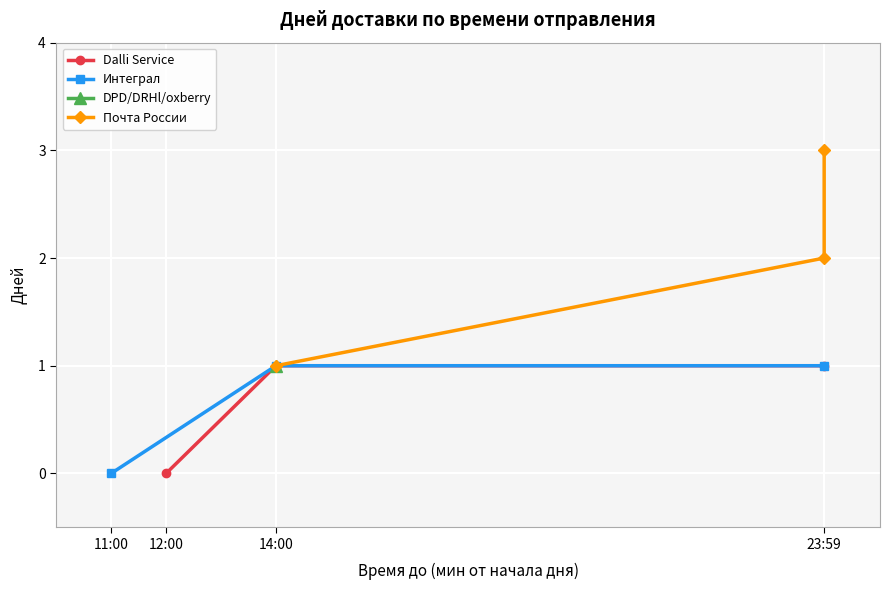

The Dalli Service series shows 0 at 14:00. True or false?

False